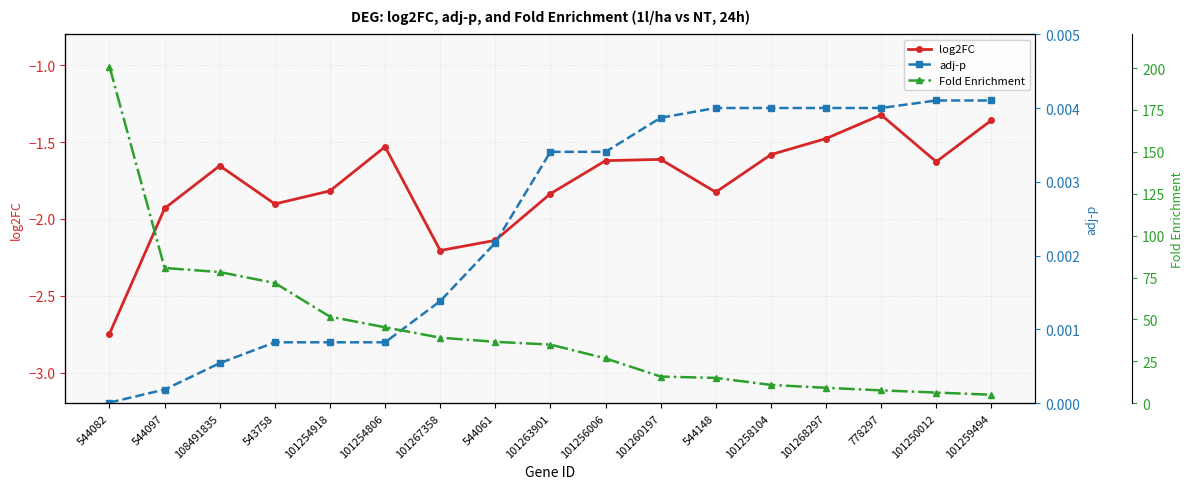

How many lines are shown in the chart?

3